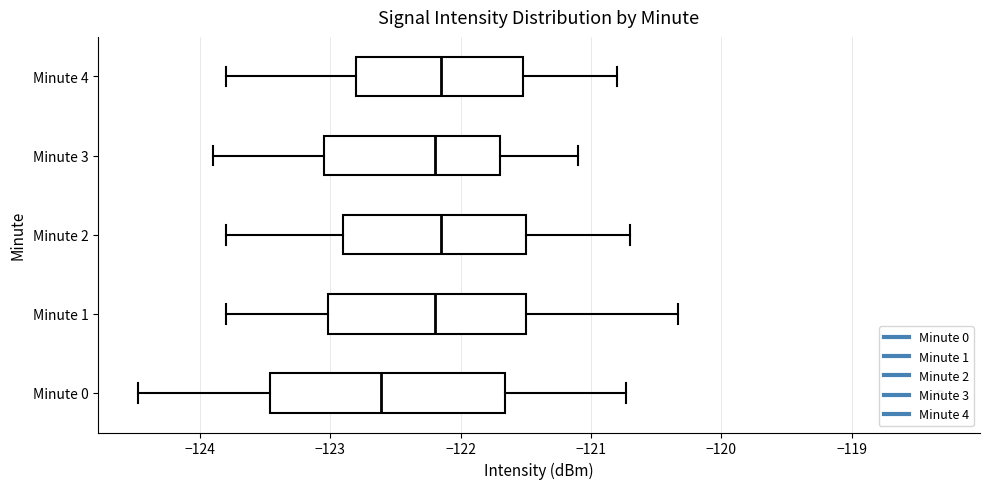

Reading bottom to top, transcribe this box plot: for each box, give where its median line is, the range the box spans, and where its two whiskers end, as read against the x-axis. The values are not printed on the chart, so give them approximately, as read against the axis.

Minute 0: median -122.6, box -123.5 to -121.7, whiskers -124.5 to -120.7
Minute 1: median -122.2, box -123.0 to -121.5, whiskers -123.8 to -120.3
Minute 2: median -122.1, box -122.9 to -121.5, whiskers -123.8 to -120.7
Minute 3: median -122.2, box -123.0 to -121.7, whiskers -123.9 to -121.1
Minute 4: median -122.1, box -122.8 to -121.5, whiskers -123.8 to -120.8